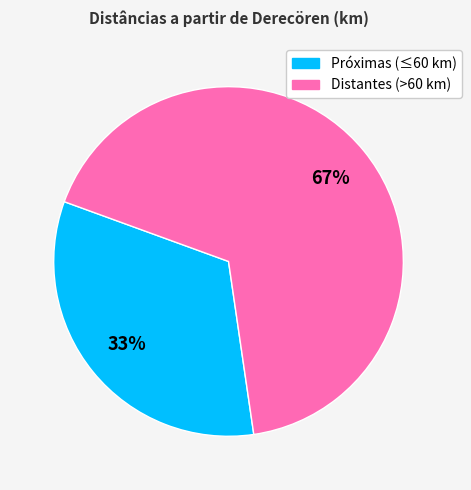

Does Distantes (>60 km) represent more than half of the total?

Yes